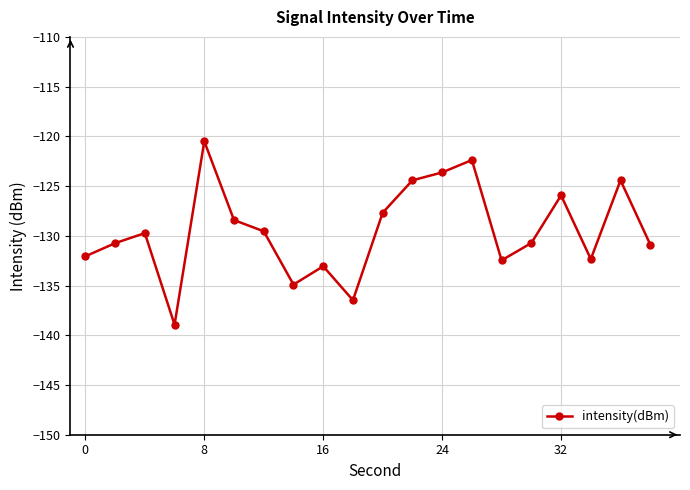

What is the sum of all values?

-2589.3